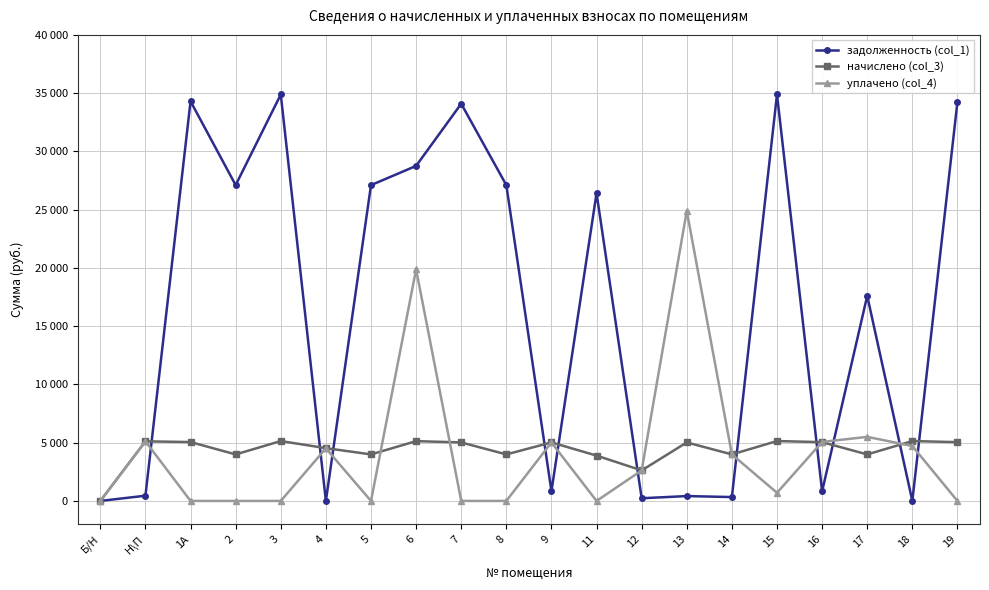

Rank the series by their maximum value, from highest to lowest.

задолженность (col_1), уплачено (col_4), начислено (col_3)